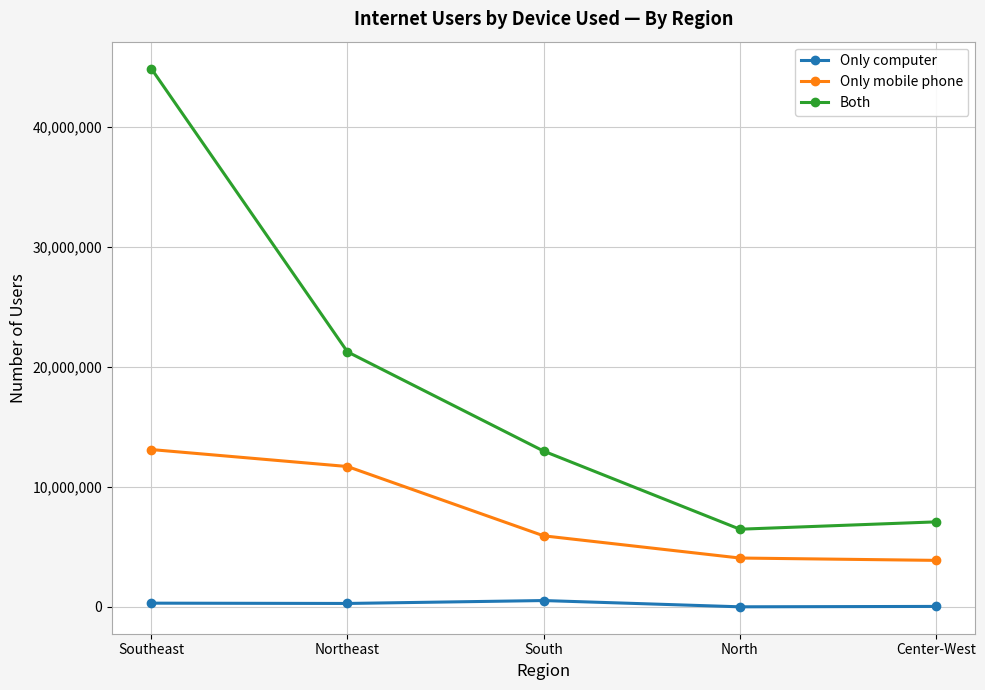

True or false: Only computer and Only mobile phone cross at least once.

False